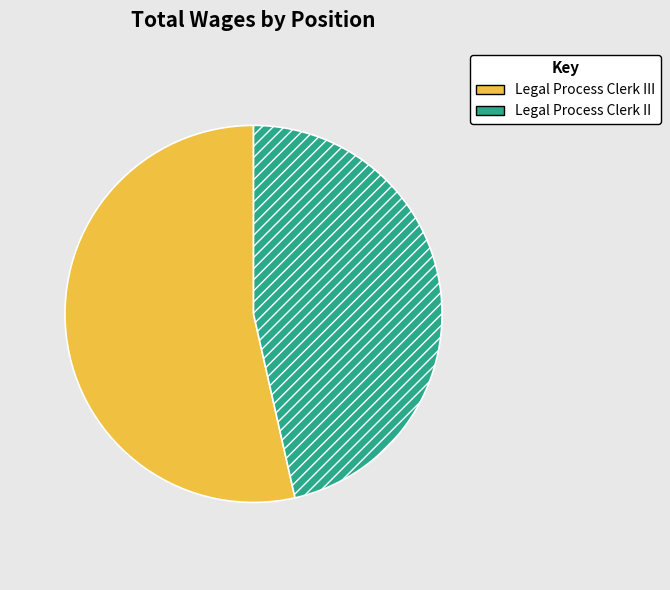

Is there any slice that represents more than half of the pie?

Yes